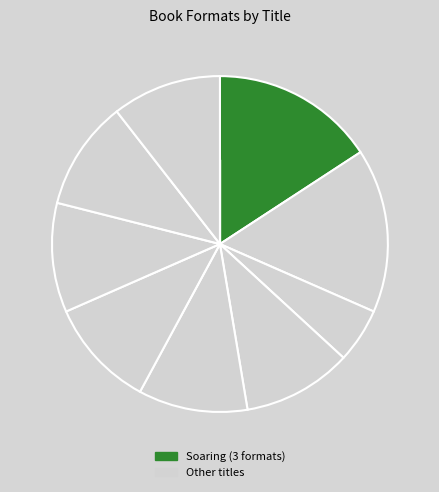

Count the number of slices in the pie.

9